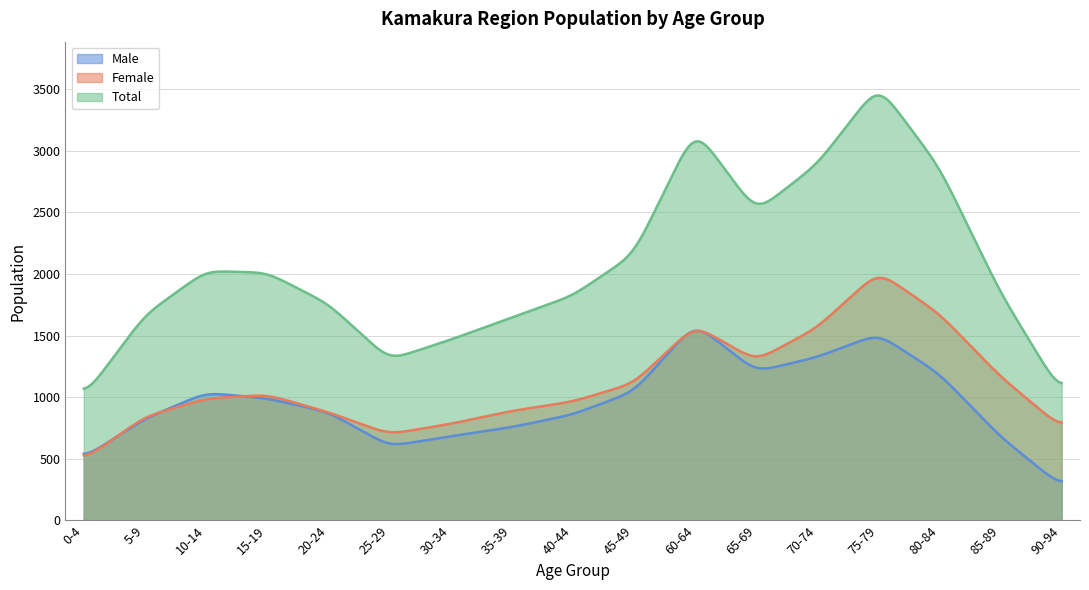

Which has a higher value, 75-79 or 65-69?

75-79